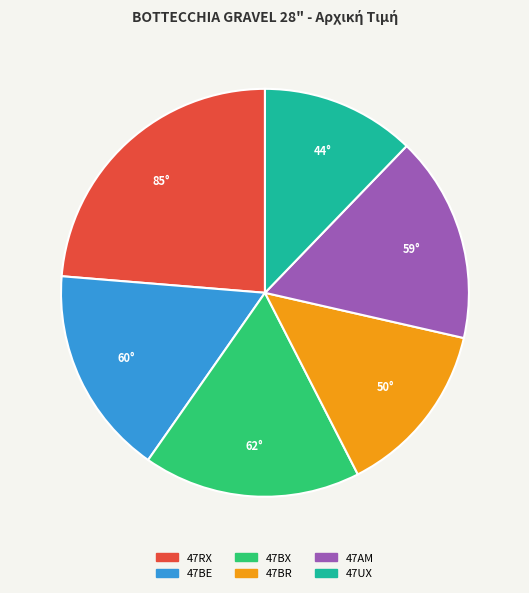

Combined, do 47BX and 47BE account for over 50%?

No